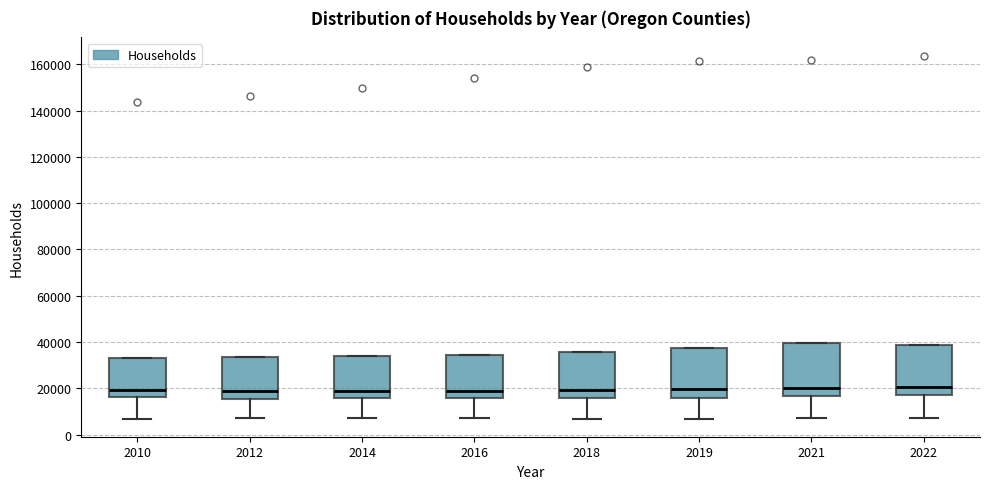

Reading left to right, read every box against the y-axis: the position of its median line, the range the box covers, and the ends of its whiskers. The values are not printed on the chart, so give them approximately, as read against the axis.

2010: median 20000, box 16000 to 32000, whiskers 6000 to 32000
2012: median 18000, box 16000 to 34000, whiskers 8000 to 34000
2014: median 18000, box 16000 to 34000, whiskers 8000 to 34000
2016: median 18000, box 16000 to 34000, whiskers 8000 to 34000
2018: median 20000, box 16000 to 36000, whiskers 6000 to 36000
2019: median 20000, box 16000 to 38000, whiskers 6000 to 38000
2021: median 20000, box 16000 to 40000, whiskers 6000 to 40000
2022: median 20000, box 18000 to 38000, whiskers 8000 to 38000